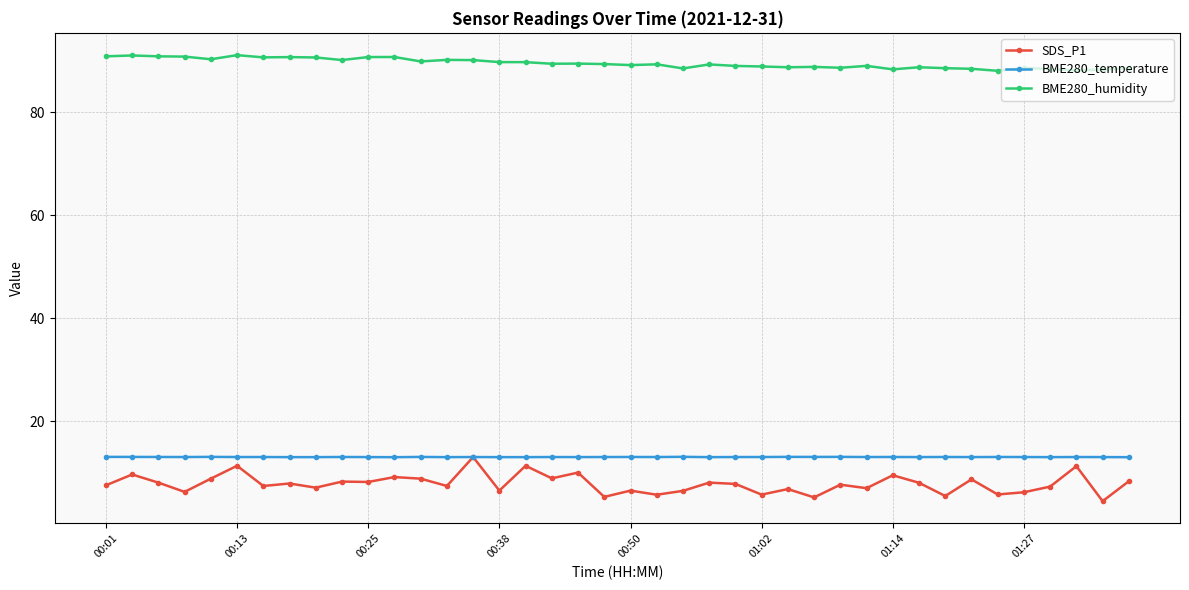

True or false: BME280_humidity and BME280_temperature intersect in this chart.

False